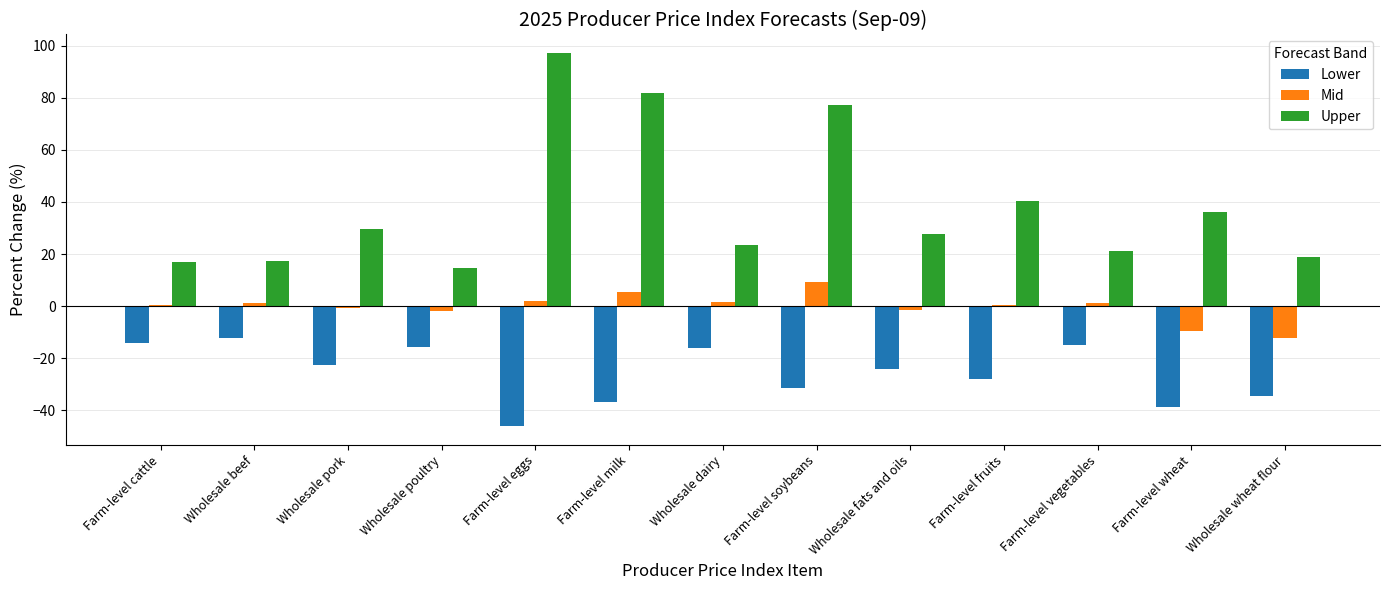

What is the highest value of the Upper series?

97.1